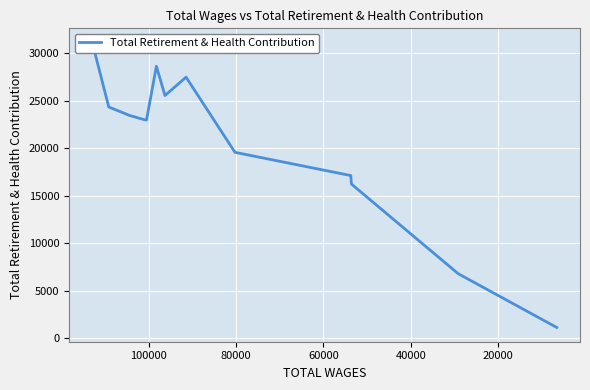

The value at 20000 is 43255. True or false?

False